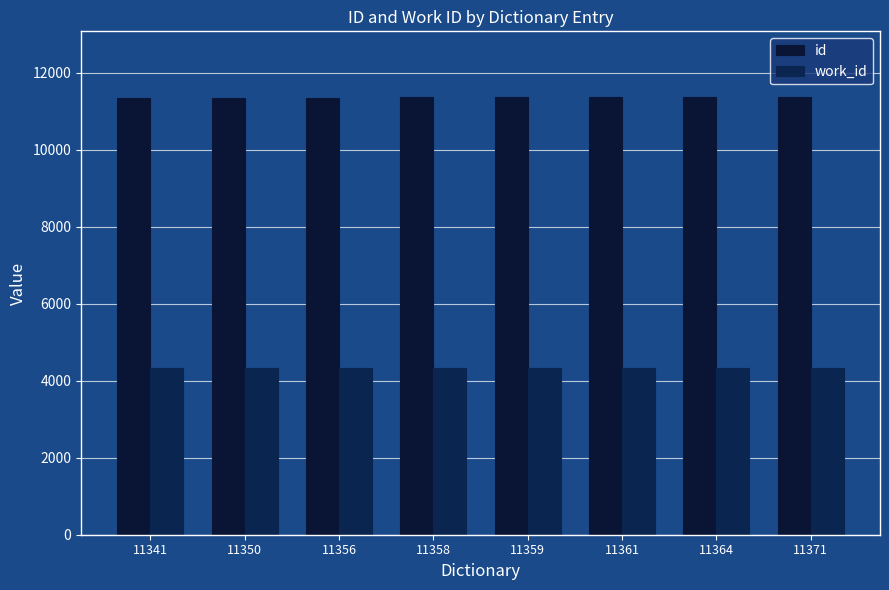

How many bars are there in each group?

2